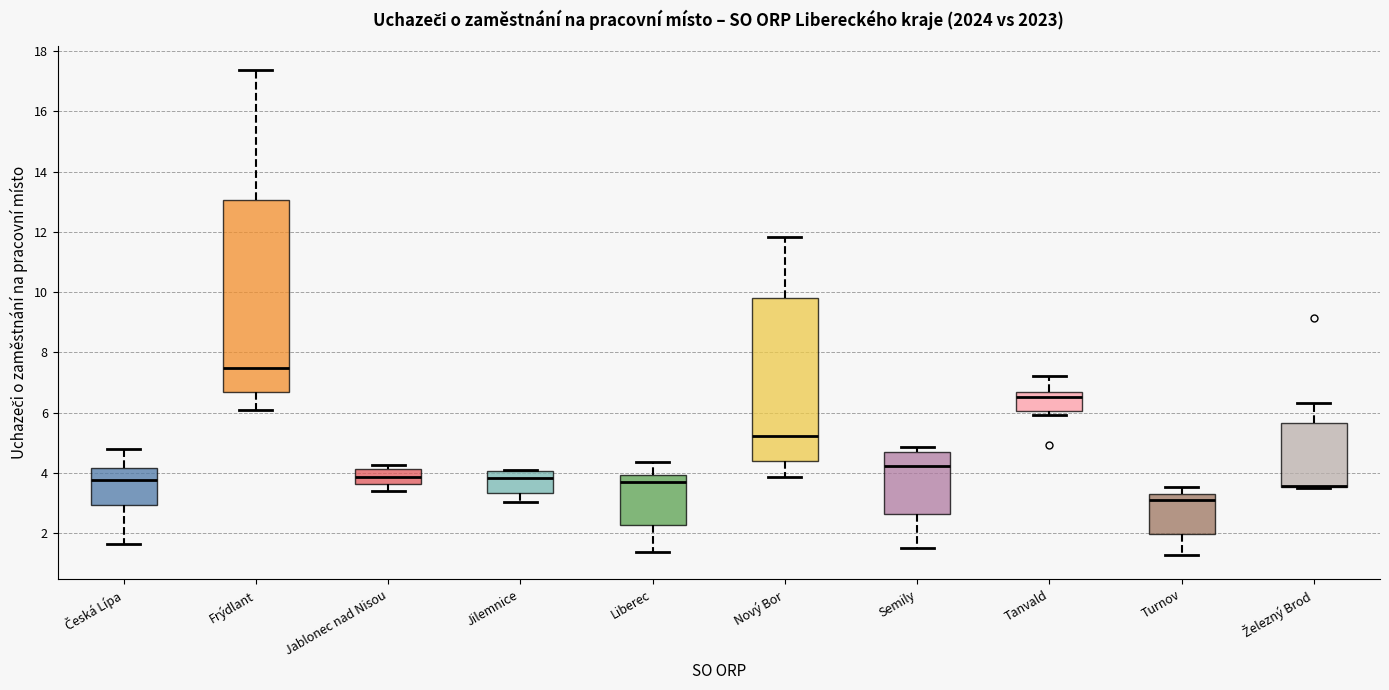

Reading left to right, read every box against the y-axis: the position of its median line, the range the box covers, and the ends of its whiskers. The values are not printed on the chart, so give them approximately, as read against the axis.

Česká Lípa: median 3.8, box 3.0 to 4.2, whiskers 1.6 to 4.8
Frýdlant: median 7.4, box 6.6 to 13.0, whiskers 6.0 to 17.4
Jablonec nad Nisou: median 3.8, box 3.6 to 4.2, whiskers 3.4 to 4.2 (just above the box's upper edge)
Jilemnice: median 3.8, box 3.4 to 4.0, whiskers 3.0 to 4.0
Liberec: median 3.6, box 2.2 to 4.0, whiskers 1.4 to 4.4
Nový Bor: median 5.2, box 4.4 to 9.8, whiskers 3.8 to 11.8
Semily: median 4.2, box 2.6 to 4.6, whiskers 1.6 to 4.8
Tanvald: median 6.6 (just below the box's upper edge), box 6.0 to 6.6, whiskers 6.0 (just below the box's lower edge) to 7.2
Turnov: median 3.0, box 2.0 to 3.2, whiskers 1.2 to 3.6
Železný Brod: median 3.6 (drawn on the box's lower edge), box 3.6 to 5.6, whiskers 3.4 to 6.4